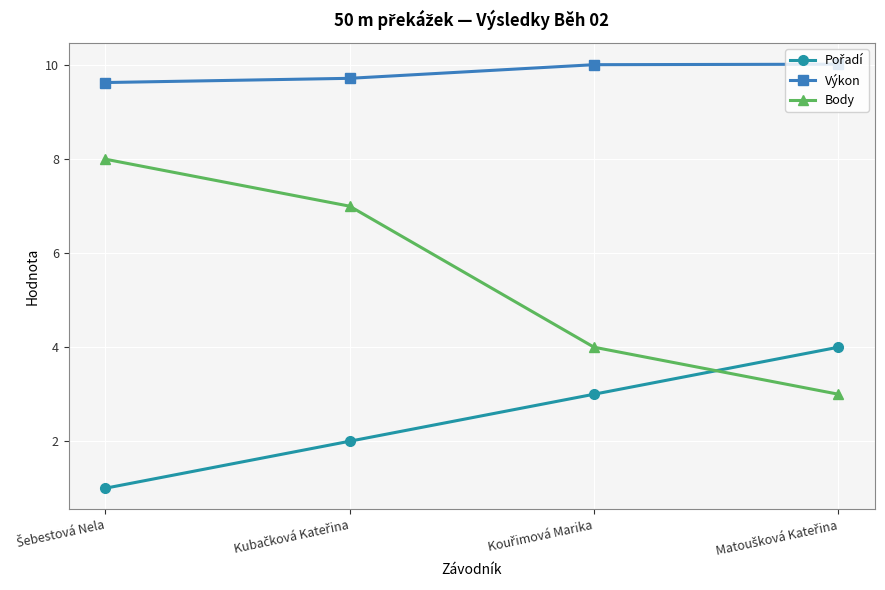

Which series has the largest total across all categories?

Výkon